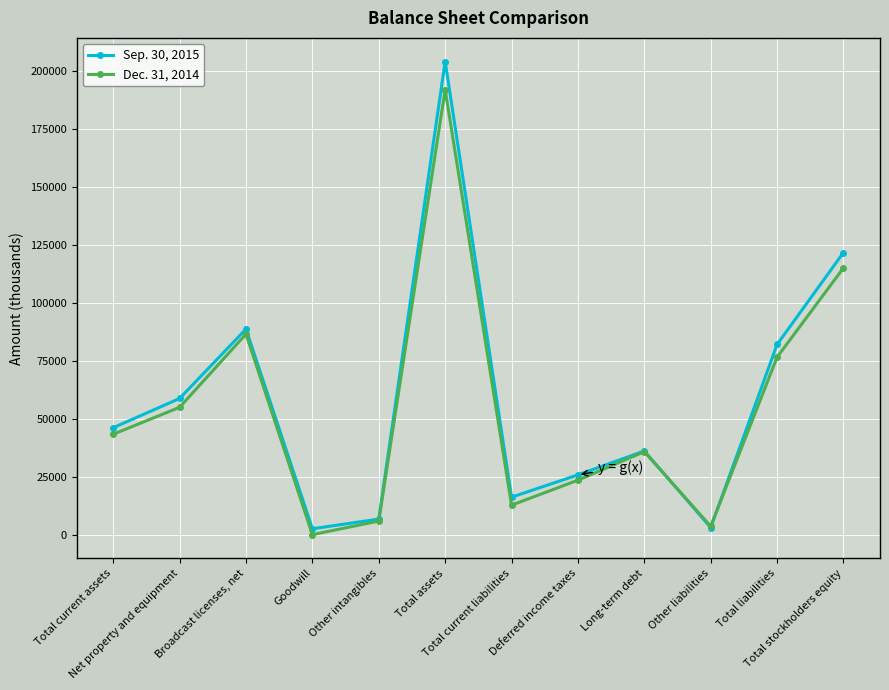

What is the difference between the maximum and second lowest values in the Sep. 30, 2015 series?

200792